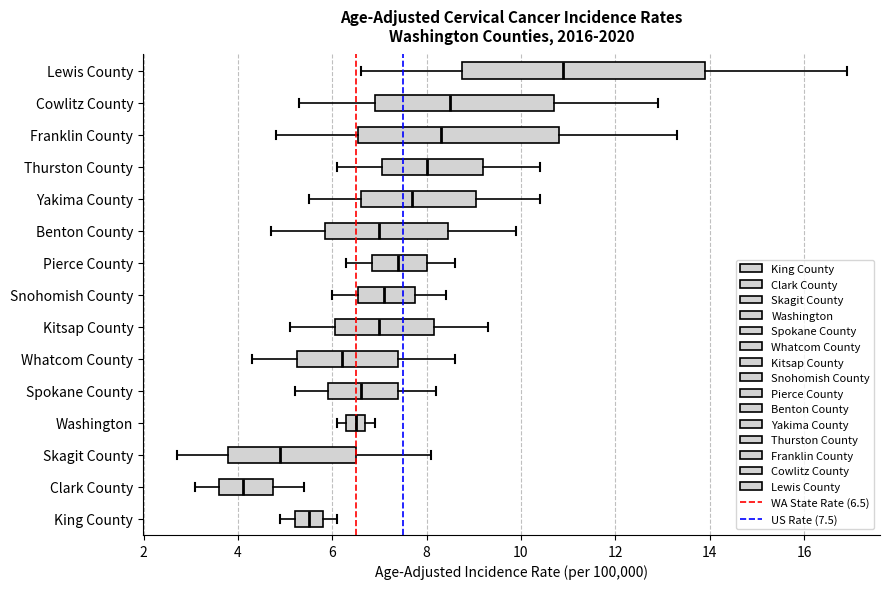

Reading bottom to top, read every box against the x-axis: the position of its median line, the range the box covers, and the ends of its whiskers. The values are not printed on the chart, so give them approximately, as read against the axis.

King County: median 5.6, box 5.2 to 5.8, whiskers 5.0 to 6.2
Clark County: median 4.2, box 3.6 to 4.8, whiskers 3.2 to 5.4
Skagit County: median 5.0, box 3.8 to 6.6, whiskers 2.8 to 8.2
Washington: median 6.6, box 6.4 to 6.8, whiskers 6.2 to 7.0
Spokane County: median 6.6, box 6.0 to 7.4, whiskers 5.2 to 8.2
Whatcom County: median 6.2, box 5.2 to 7.4, whiskers 4.4 to 8.6
Kitsap County: median 7.0, box 6.0 to 8.2, whiskers 5.2 to 9.4
Snohomish County: median 7.2, box 6.6 to 7.8, whiskers 6.0 to 8.4
Pierce County: median 7.4, box 6.8 to 8.0, whiskers 6.4 to 8.6
Benton County: median 7.0, box 5.8 to 8.4, whiskers 4.8 to 10.0
Yakima County: median 7.8, box 6.6 to 9.0, whiskers 5.6 to 10.4
Thurston County: median 8.0, box 7.0 to 9.2, whiskers 6.2 to 10.4
Franklin County: median 8.4, box 6.6 to 10.8, whiskers 4.8 to 13.4
Cowlitz County: median 8.6, box 7.0 to 10.8, whiskers 5.4 to 13.0
Lewis County: median 11.0, box 8.8 to 14.0, whiskers 6.6 to 17.0